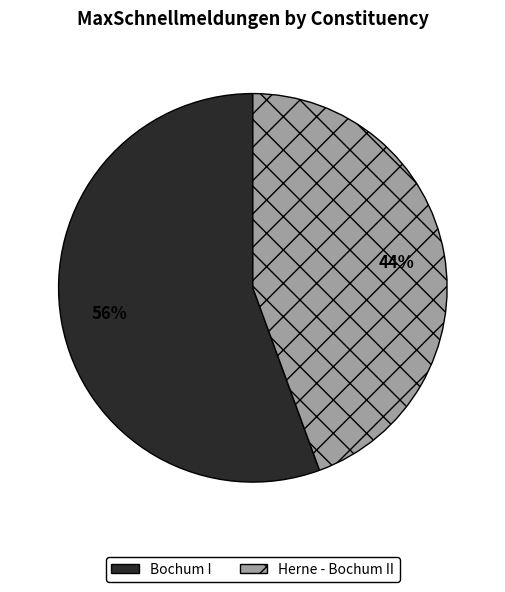

What percentage is the Herne - Bochum II slice, to the nearest percent?

44%